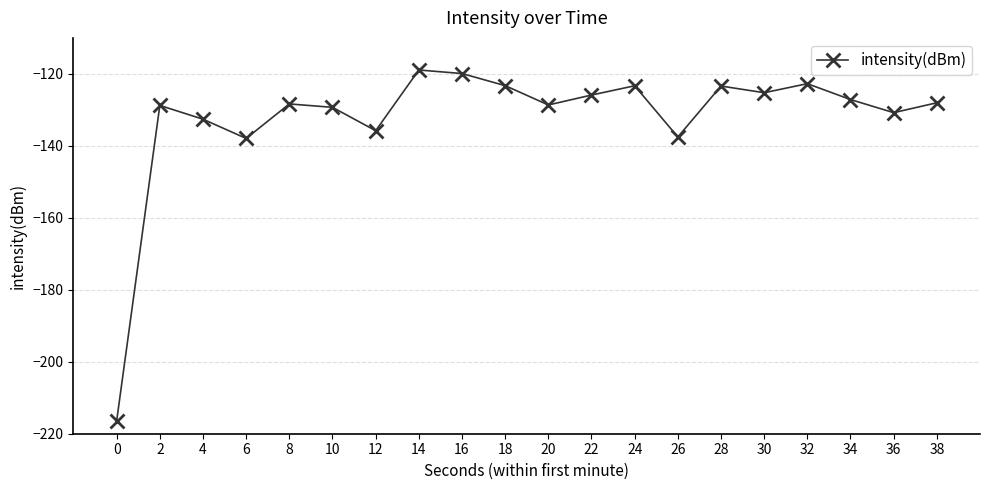

True or false: the data has more than 2 interior local peaks.

True